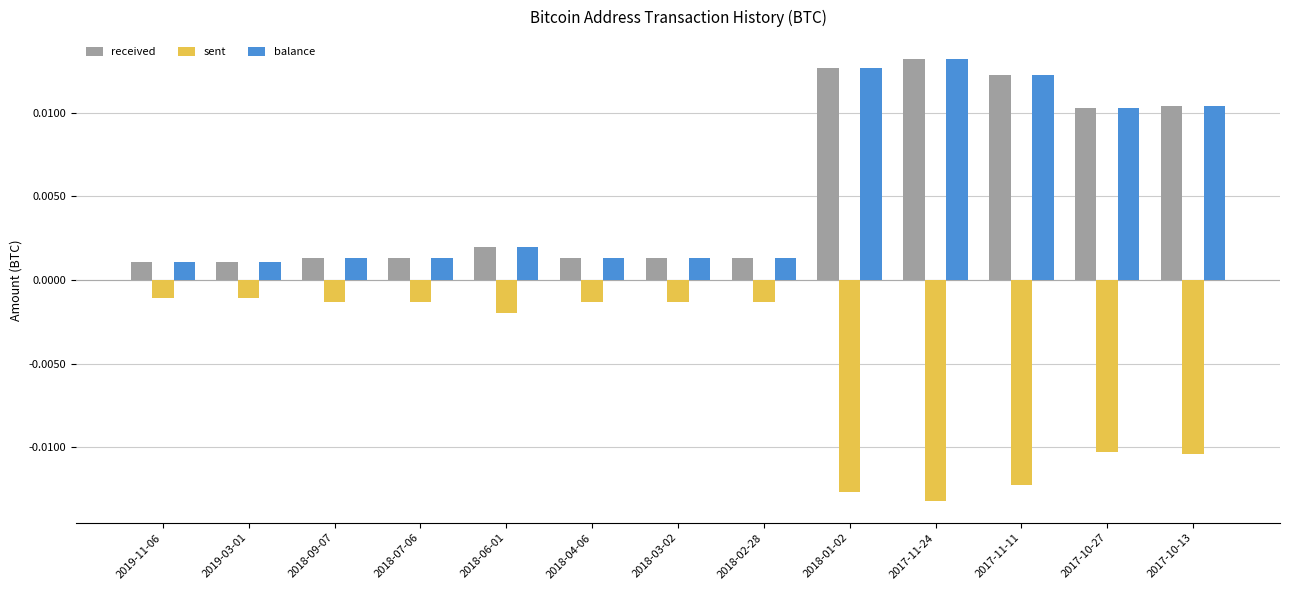

Is the value of received at 2017-10-27 greater than the value of balance at 2019-11-06?

Yes